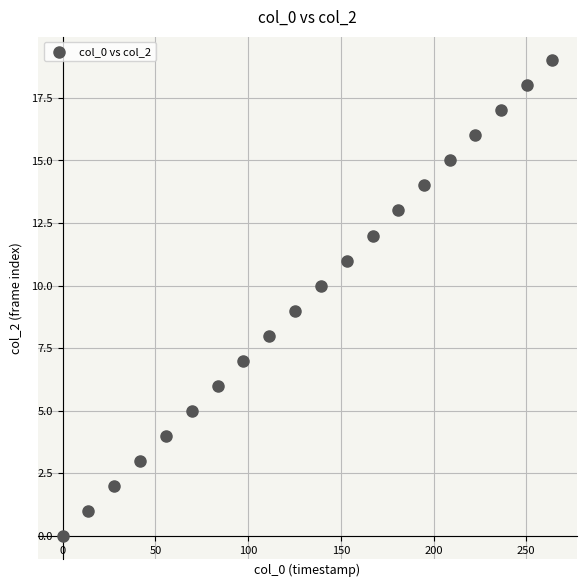

What is the range of Y values (max minus min)?

19